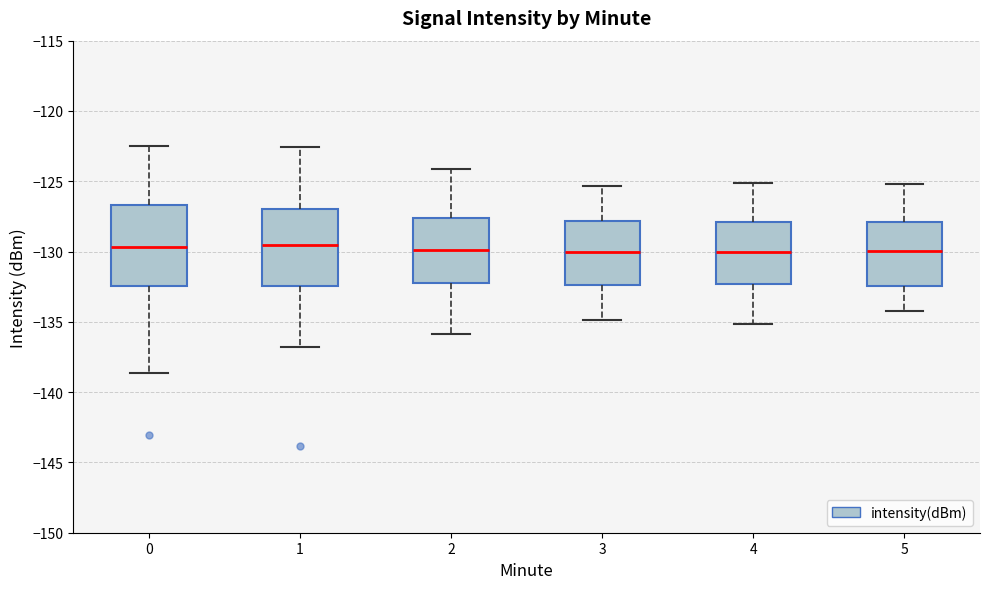

Where does the lower whisker of the box at x = 5 end on the y-axis? The values are not printed on the chart, so give them approximately, as read against the axis.

-134.0